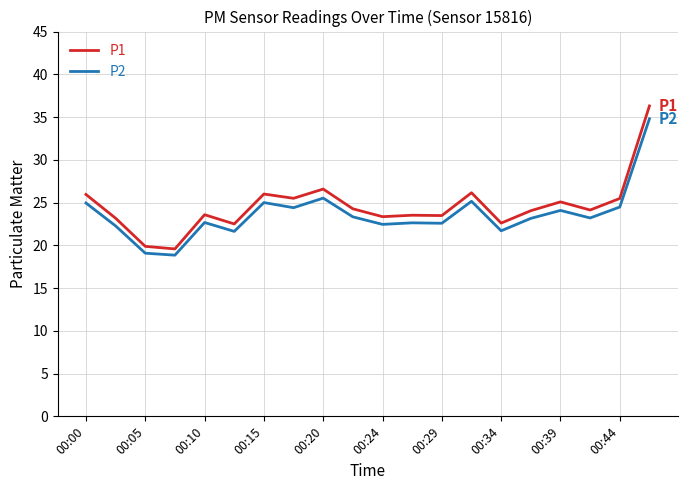

What is the maximum value shown in the chart?

36.3